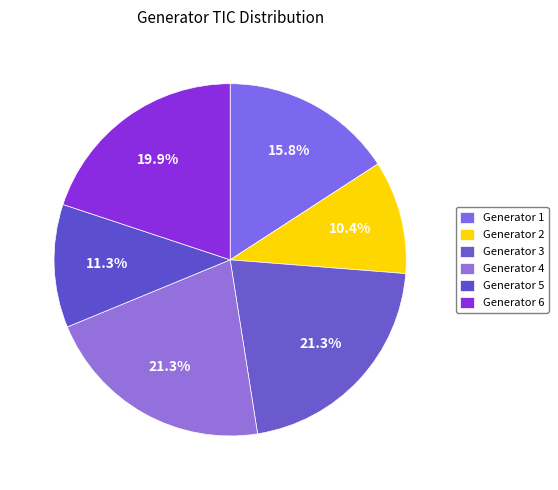

Does Generator 3 represent more than half of the total?

No